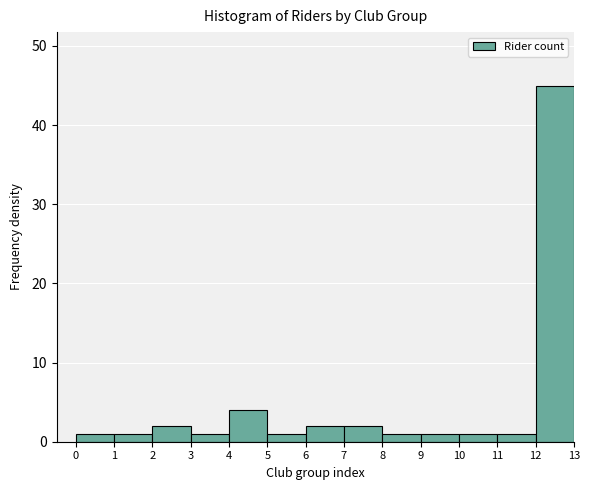

Reading left to right, list every bar in this chart as the range it spans on the x-axis followed by its height. The values are not printed on the chart, so give them approximately, as read against the axis.

0 to 1: 1
1 to 2: 1
2 to 3: 2
3 to 4: 1
4 to 5: 4
5 to 6: 1
6 to 7: 2
7 to 8: 2
8 to 9: 1
9 to 10: 1
10 to 11: 1
11 to 12: 1
12 to 13: 45